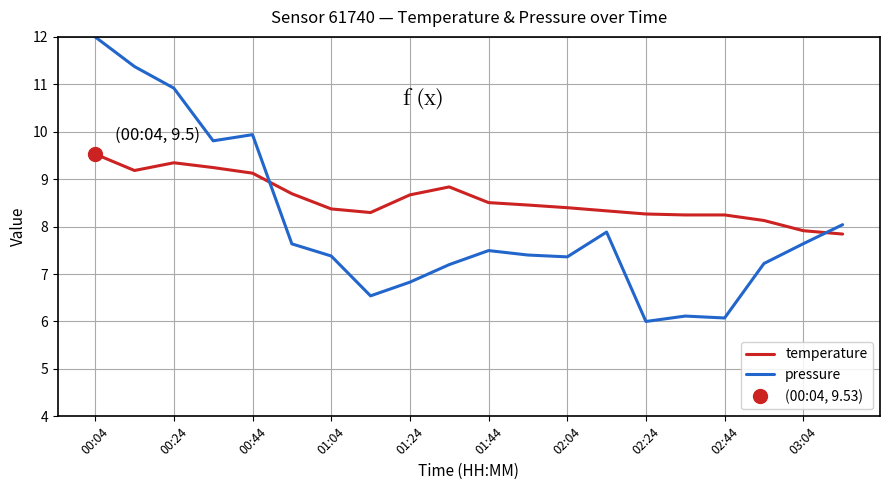

At how many categories does at least one series exceed 7?

20